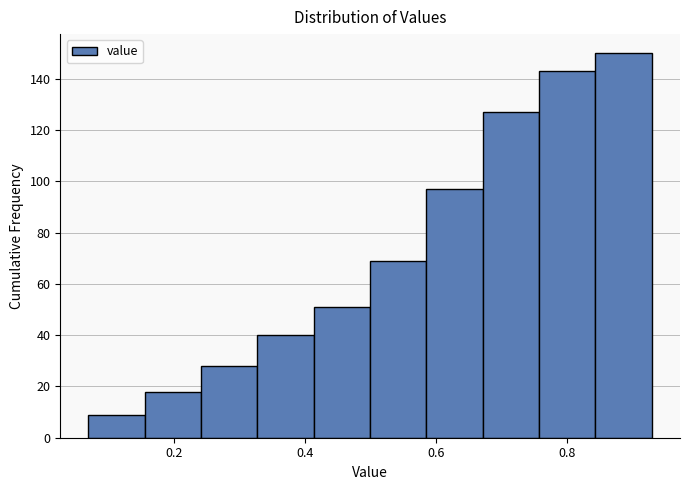

Which range on the x-axis has the tallest bar?

0.844 to 0.930